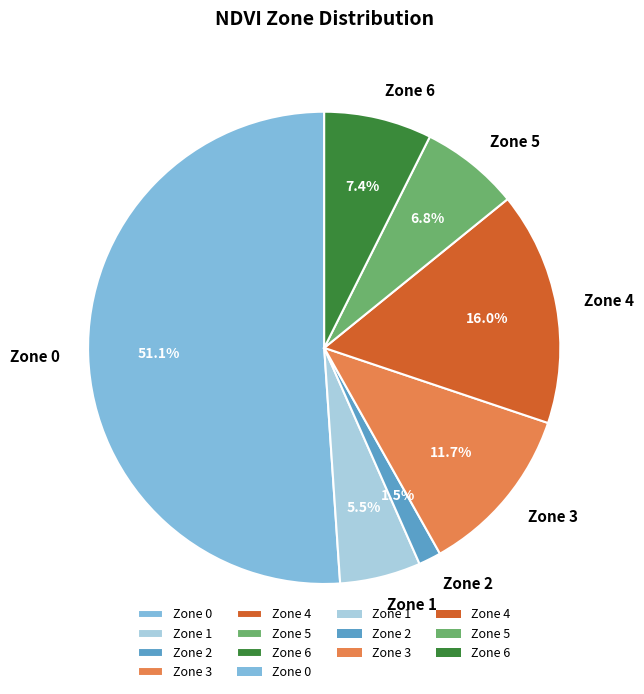

Between Zone 3 and Zone 5, which is larger?

Zone 3